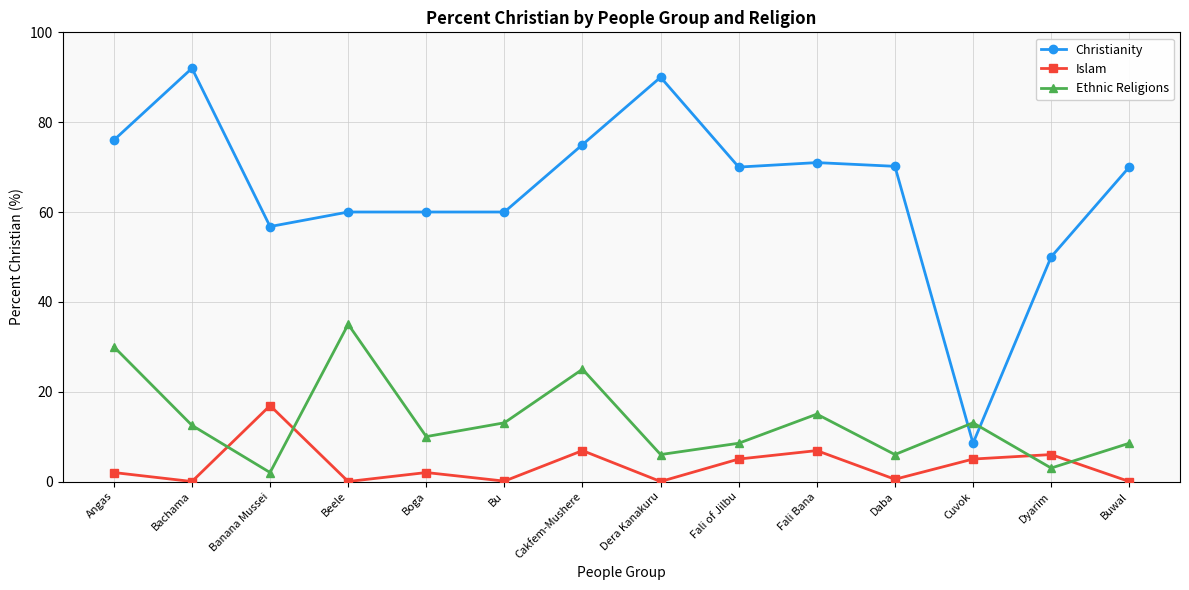

What is the approximate value of Ethnic Religions at Daba?

6.0